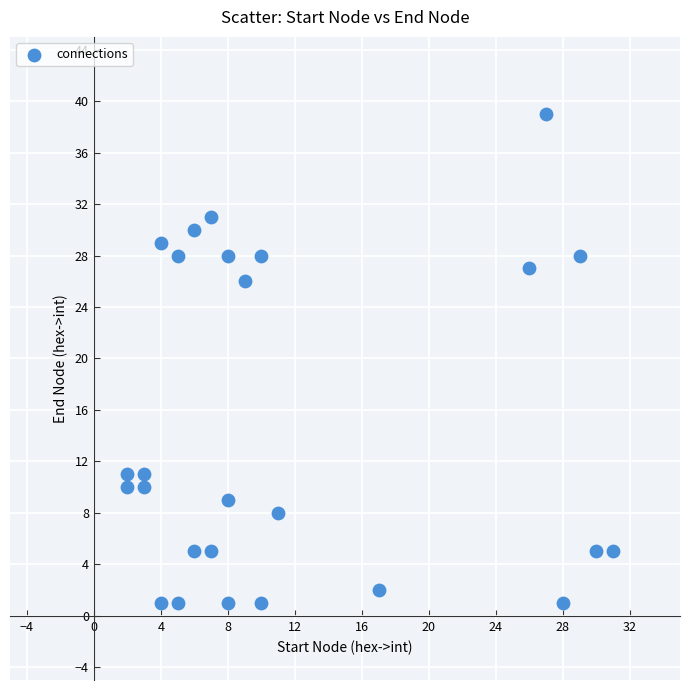

What is the range of X values (max minus min)?

29